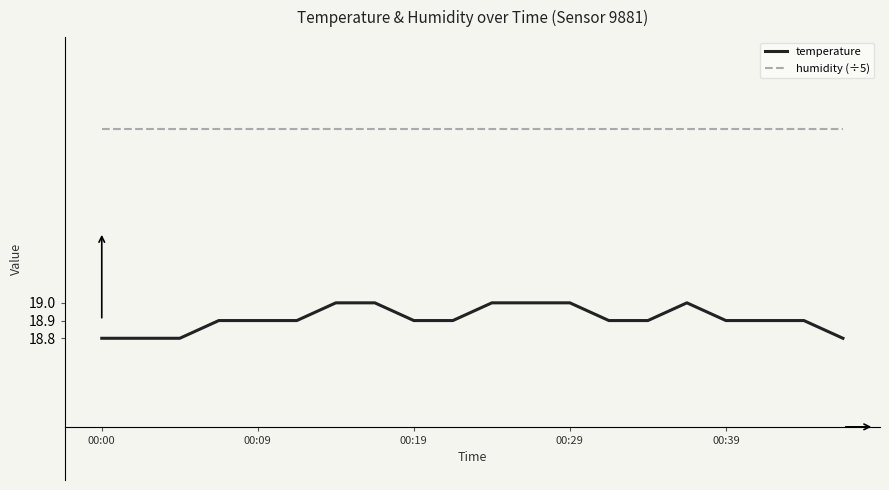

What is the lowest value of the temperature series?

18.8